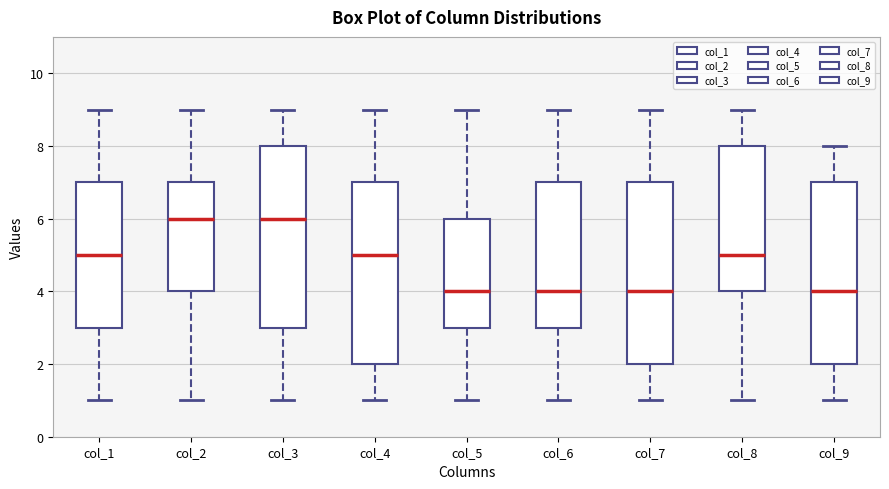

Reading left to right, transcribe this box plot: for each box, give where its median line is, the range the box spans, and where its two whiskers end, as read against the y-axis. The values are not printed on the chart, so give them approximately, as read against the axis.

col_1: median 5, box 3 to 7, whiskers 1 to 9
col_2: median 6, box 4 to 7, whiskers 1 to 9
col_3: median 6, box 3 to 8, whiskers 1 to 9
col_4: median 5, box 2 to 7, whiskers 1 to 9
col_5: median 4, box 3 to 6, whiskers 1 to 9
col_6: median 4, box 3 to 7, whiskers 1 to 9
col_7: median 4, box 2 to 7, whiskers 1 to 9
col_8: median 5, box 4 to 8, whiskers 1 to 9
col_9: median 4, box 2 to 7, whiskers 1 to 8